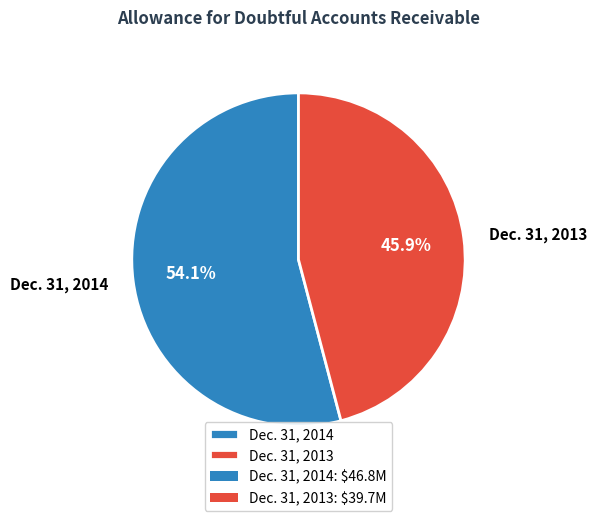

Count the number of slices in the pie.

2